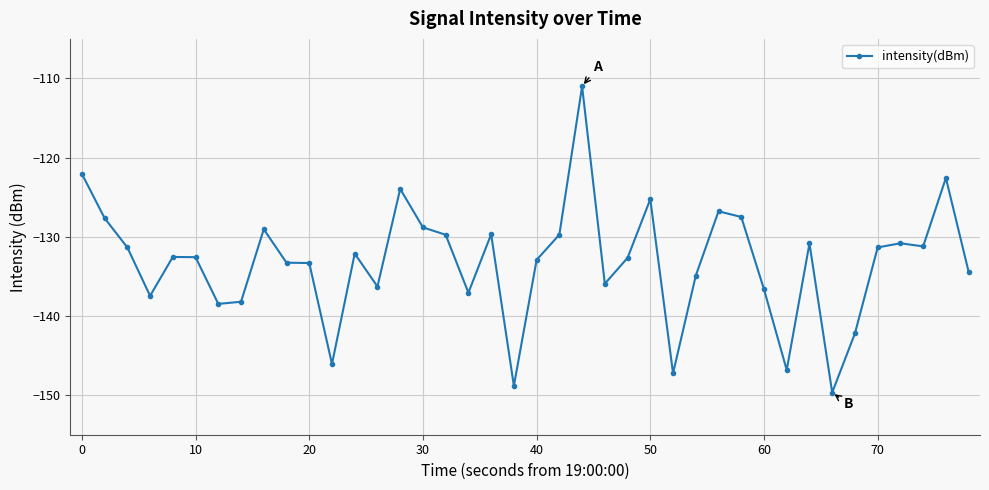

What is the difference between the second highest and minimum values?

27.6